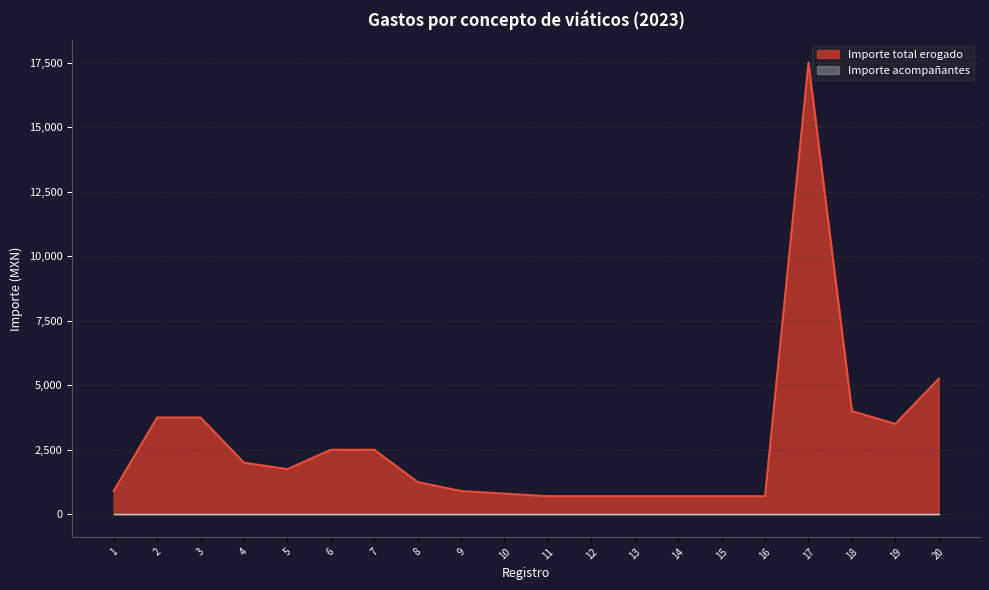

What is the value of the Importe total erogado point at the 9th from the left?

900